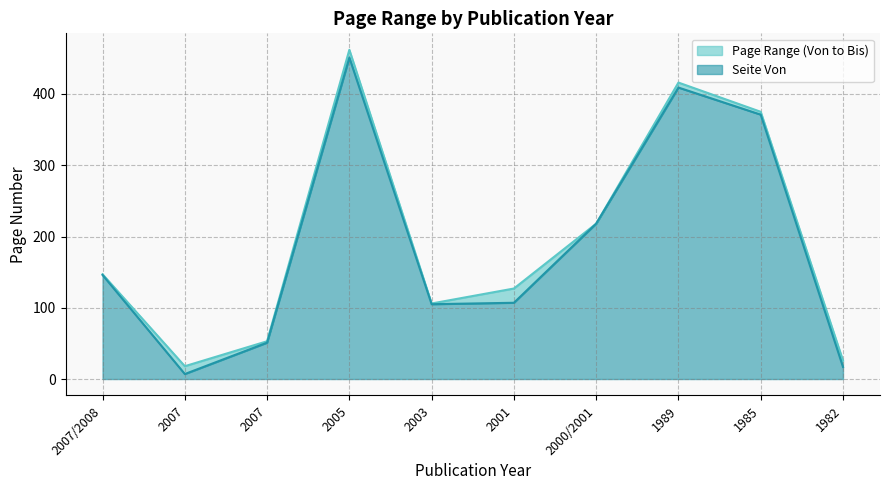

Which category has the highest value across all series?

2005